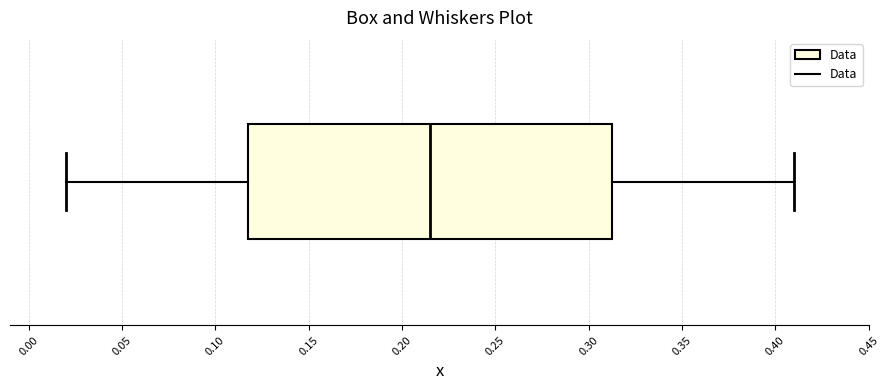

Transcribe this box plot: give where the median line is, the range the box spans, and where the two whiskers end, as read against the x-axis. The values are not printed on the chart, so give them approximately, as read against the axis.

median 0.215, box 0.120 to 0.315, whiskers 0.020 to 0.410